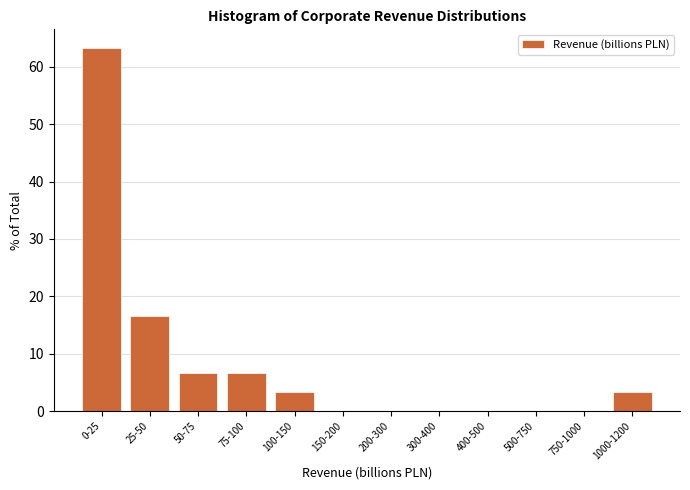

Reading left to right, transcribe all the data shown in this chart.

0-25=63.3	25-50=16.7	50-75=6.7	75-100=6.7	100-150=3.3	150-200=0.0	200-300=0.0	300-400=0.0	400-500=0.0	500-750=0.0	750-1000=0.0	1000-1200=3.3